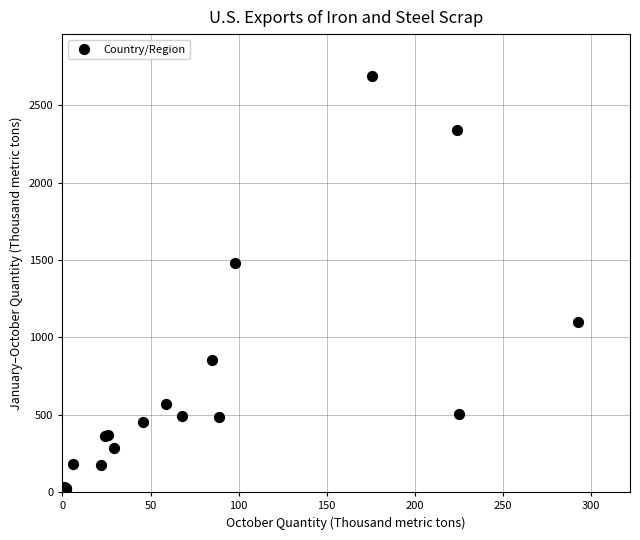

What Y value in the scatter plot is closest to 1349?

1480